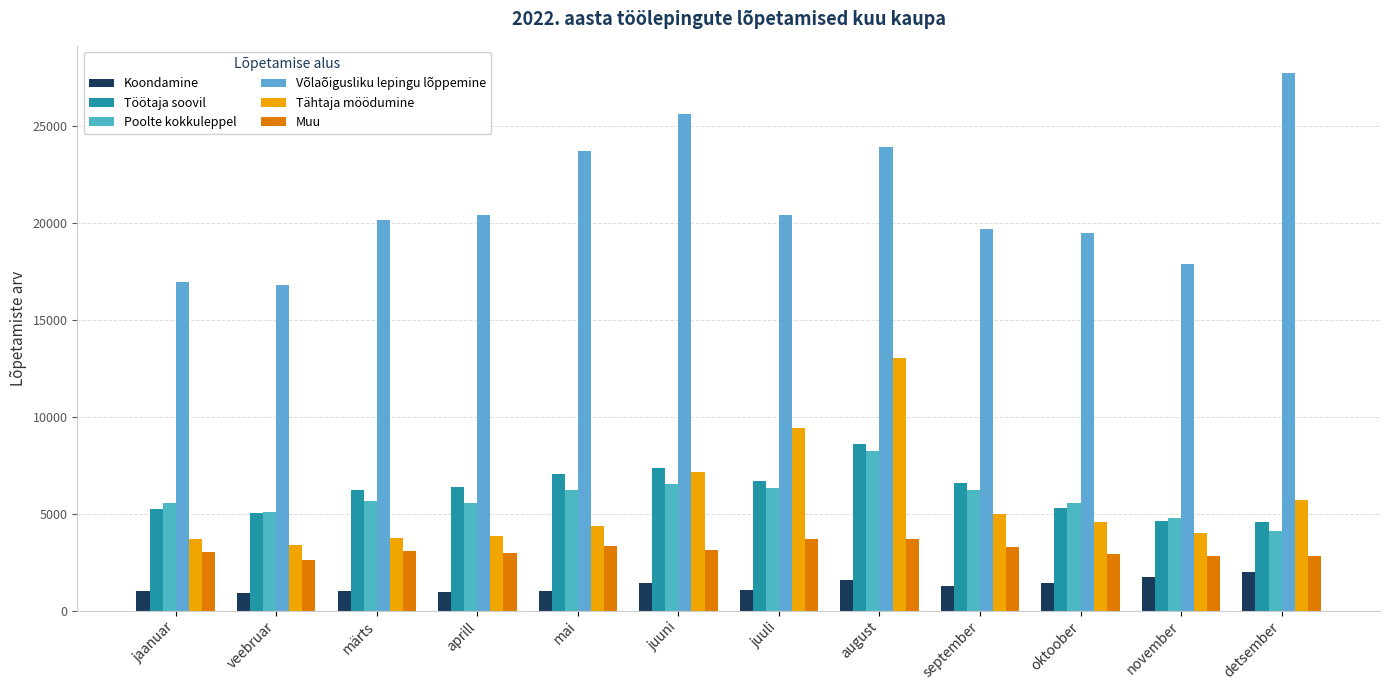

Where is Muu nearest to the value 3163?

juuni